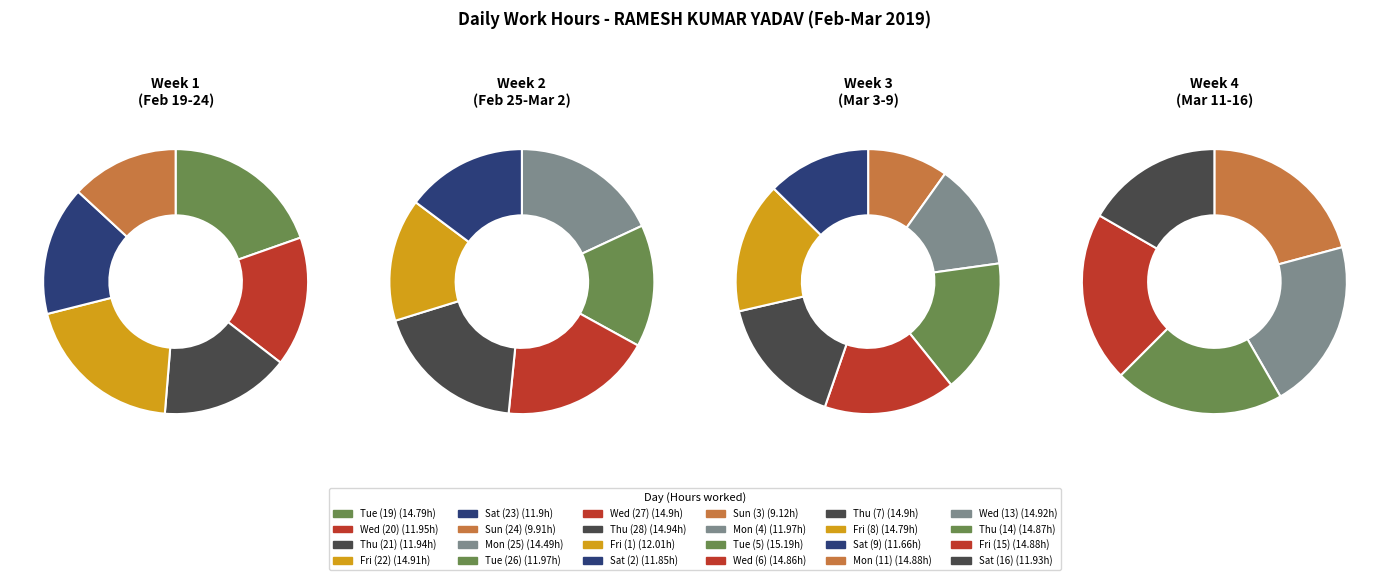

Is it true that Tue (26) is 4% of the pie?

True